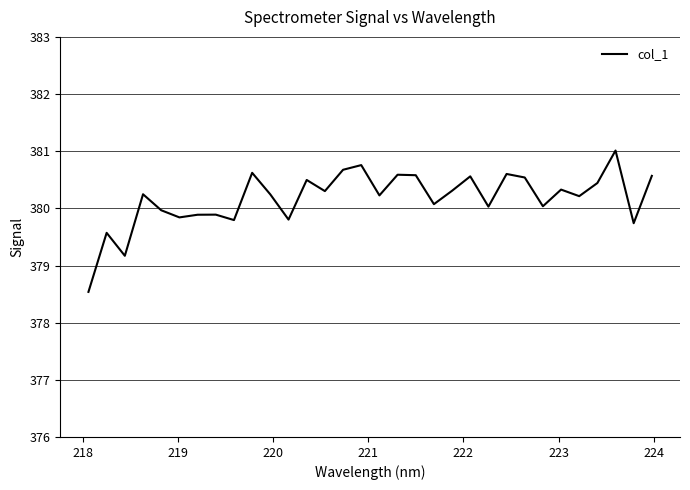

What is the greatest value displayed?

381.0